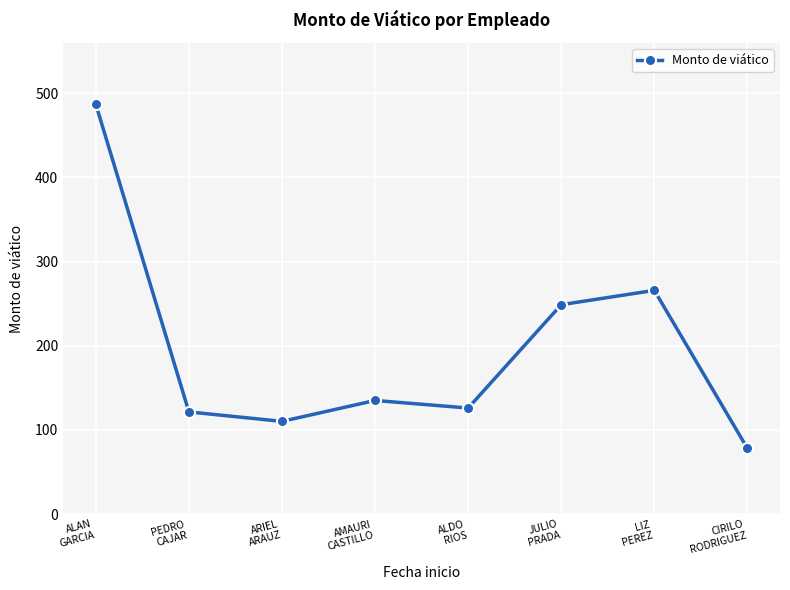

How many categories are shown in the chart?

8